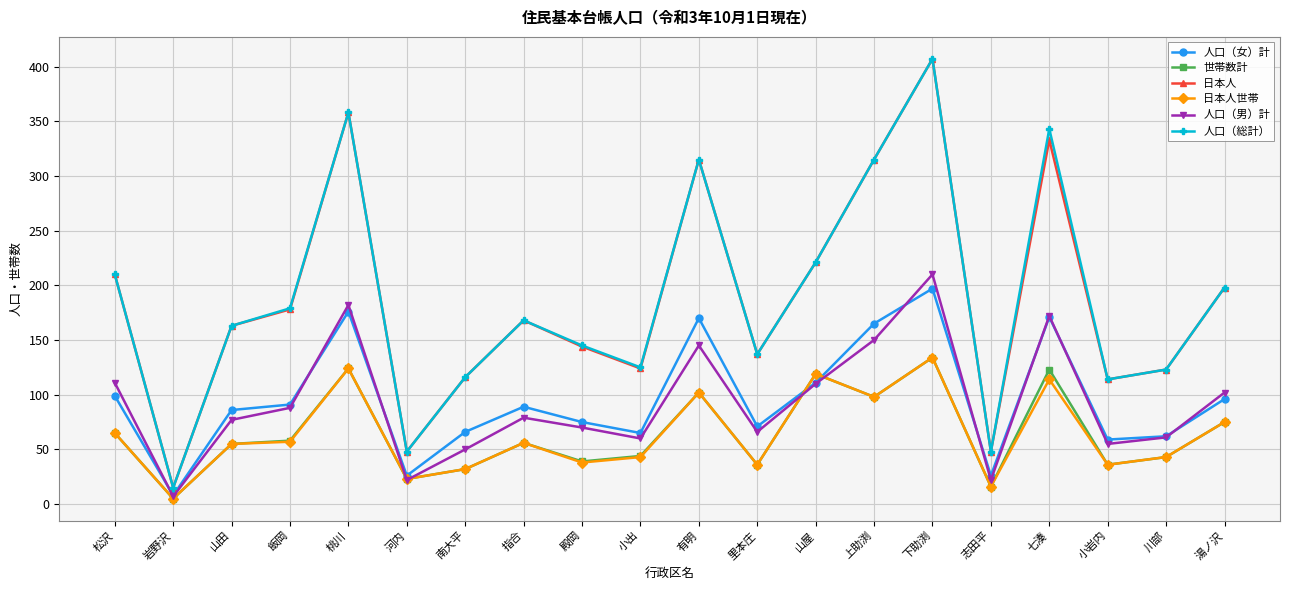

In 日本人, how many points are lower than both neighbors (excluding endpoints)?

6